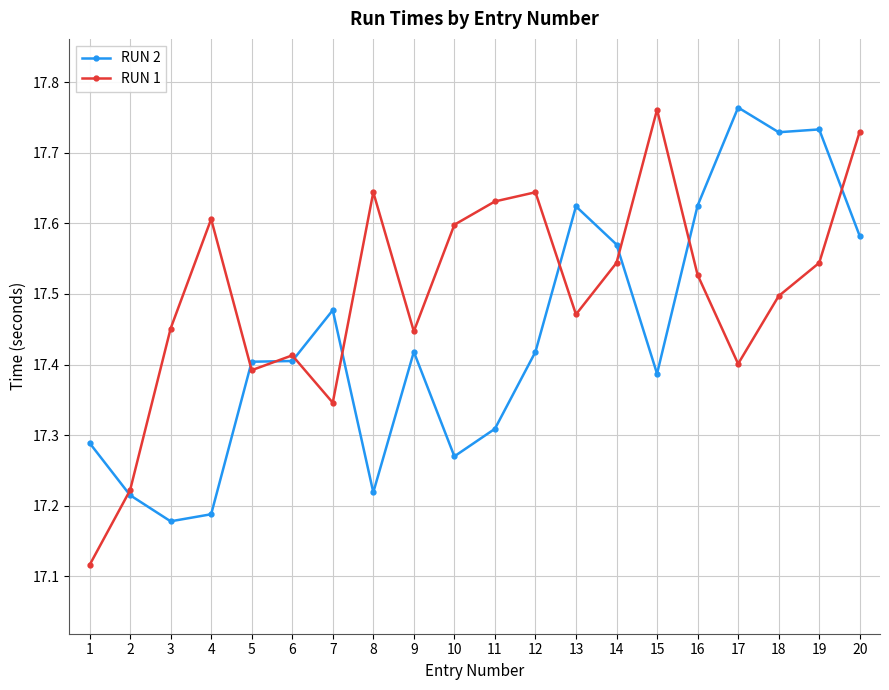

Which category has the highest value in the RUN 2 series?

17